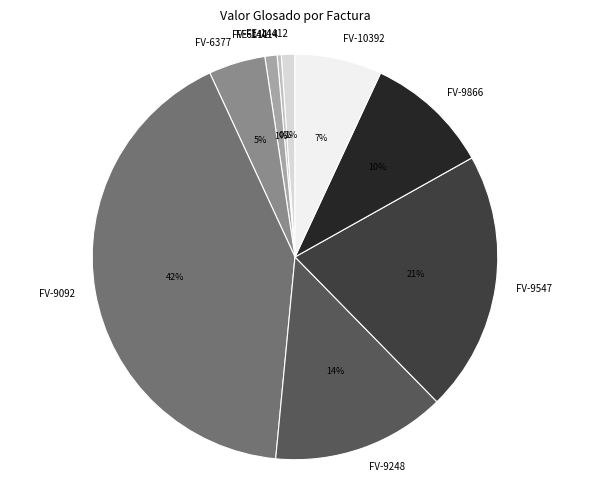

Does FV-9866 represent more than half of the total?

No